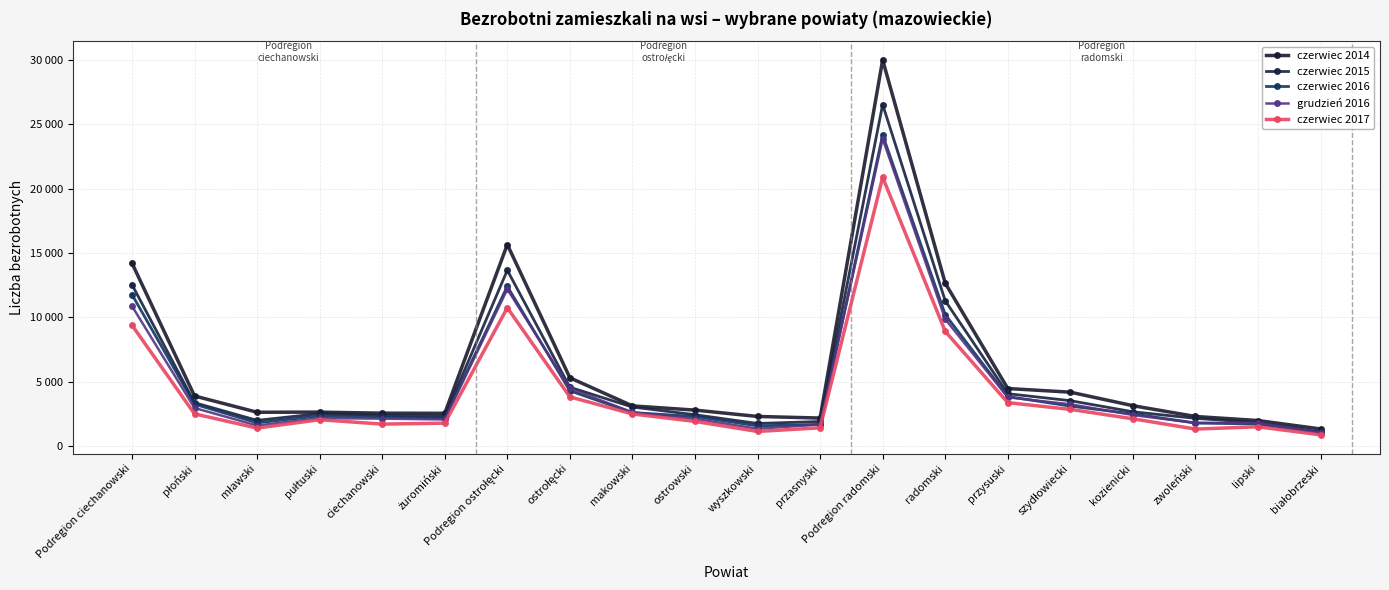

Is the value of czerwiec 2016 at ciechanowski greater than the value of grudzień 2016 at lipski?

Yes